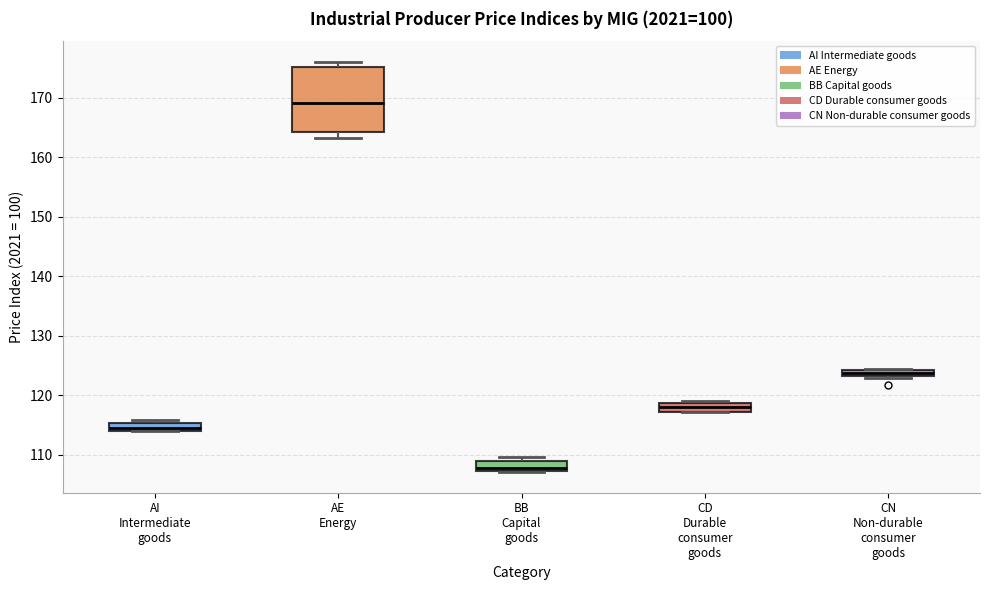

Where is the upper edge of the box for CD Durable consumer goods on the y-axis? The values are not printed on the chart, so give them approximately, as read against the axis.

119